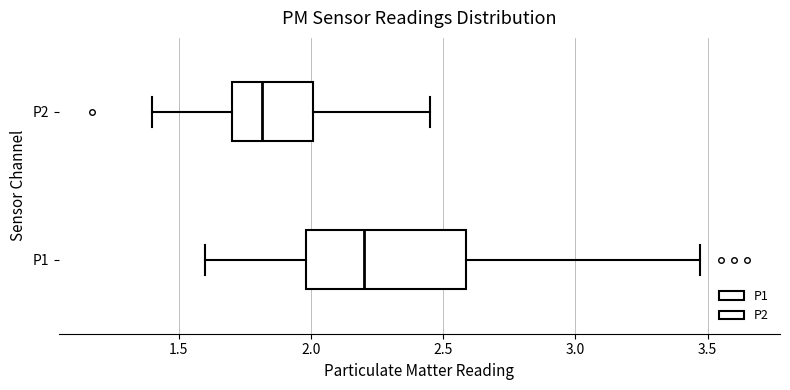

Which box's median line is the furthest to the right?

P1